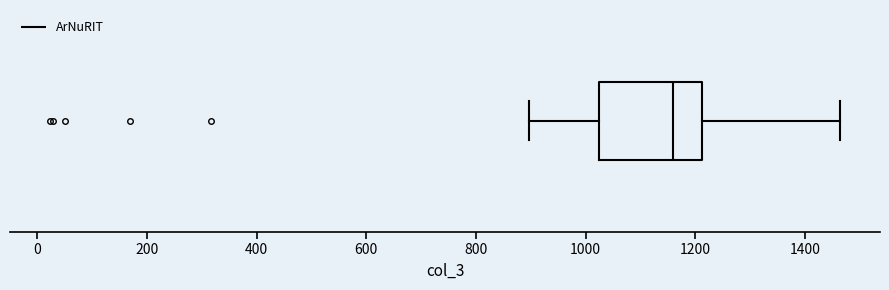

Transcribe this box plot: give where the median line is, the range the box spans, and where the two whiskers end, as read against the x-axis. The values are not printed on the chart, so give them approximately, as read against the axis.

median 1160, box 1020 to 1220, whiskers 900 to 1460